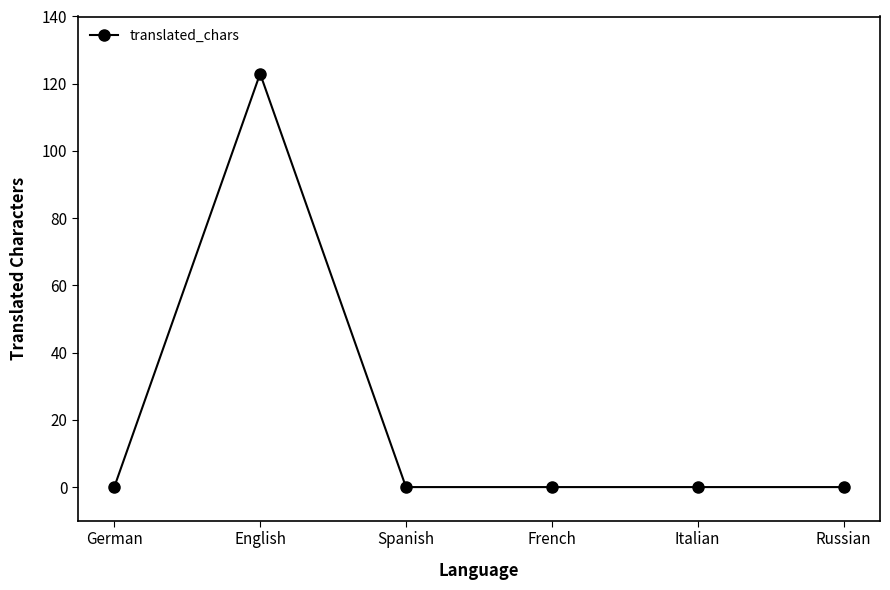

Count the number of categories in the chart.

6